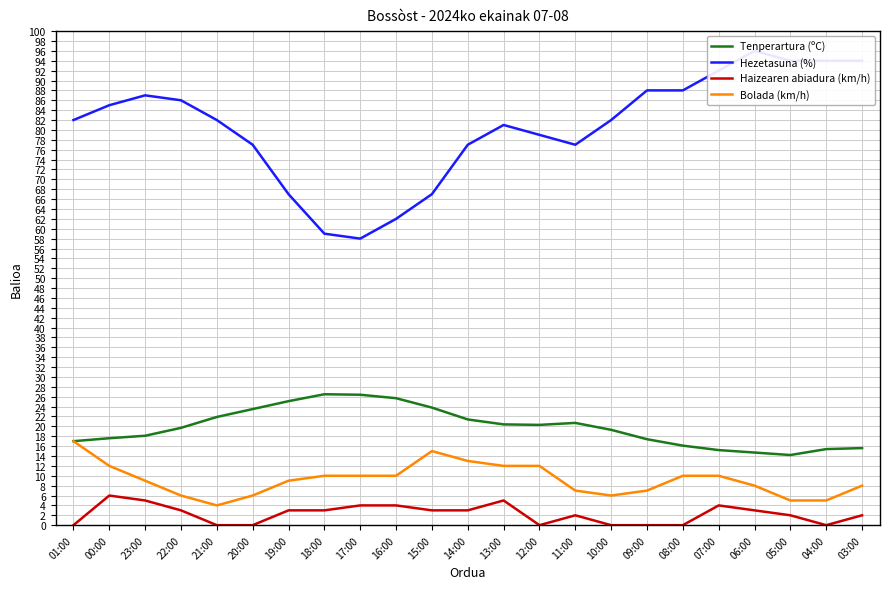

What is the sum of the Bolada (km/h) values at 15:00 and 21:00?

19.0